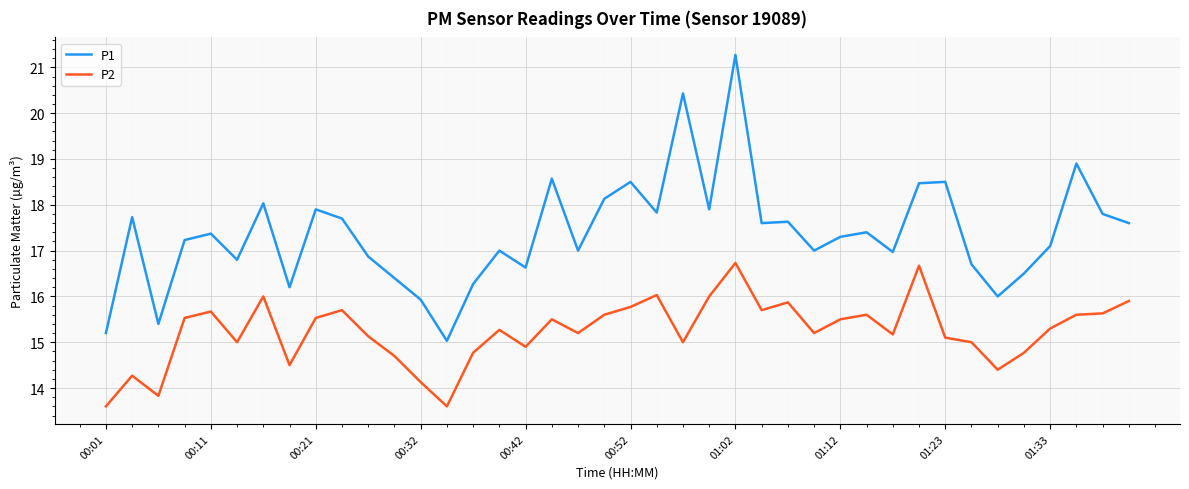

What is the difference between the maximum and second lowest values in the P1 series?

6.1